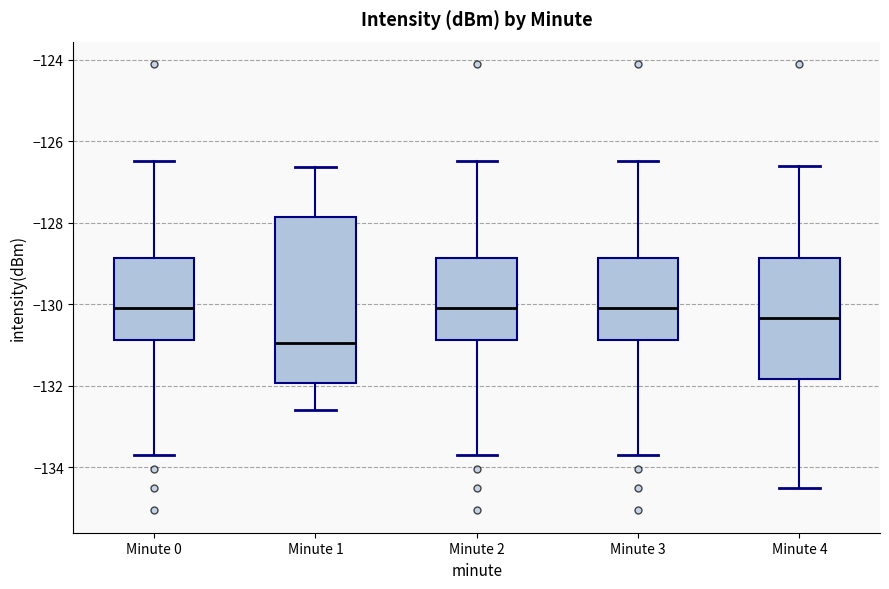

Reading left to right, transcribe this box plot: for each box, give where its median line is, the range the box spans, and where its two whiskers end, as read against the y-axis. The values are not printed on the chart, so give them approximately, as read against the axis.

Minute 0: median -130.0, box -130.8 to -128.8, whiskers -133.8 to -126.4
Minute 1: median -131.0, box -132.0 to -127.8, whiskers -132.6 to -126.6
Minute 2: median -130.0, box -130.8 to -128.8, whiskers -133.8 to -126.4
Minute 3: median -130.0, box -130.8 to -128.8, whiskers -133.8 to -126.4
Minute 4: median -130.4, box -131.8 to -128.8, whiskers -134.4 to -126.6